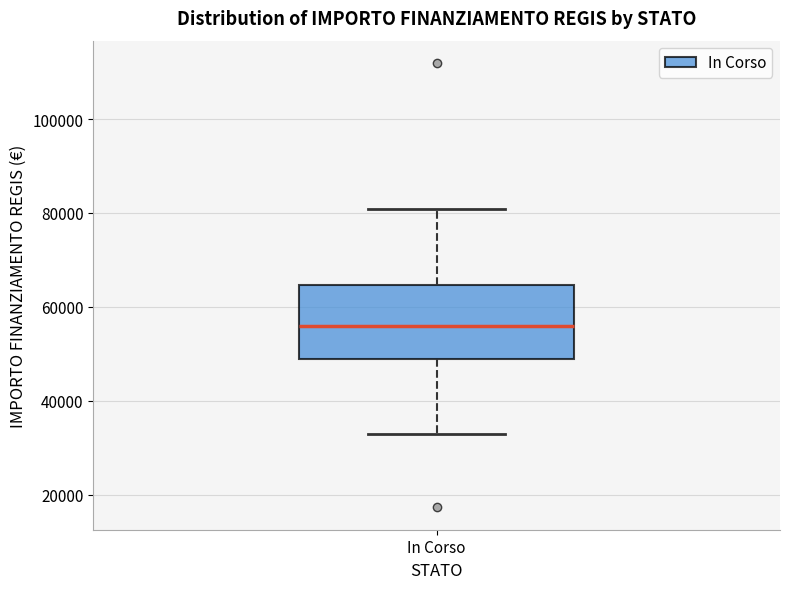

Where is the lower edge of the box for In Corso on the y-axis? The values are not printed on the chart, so give them approximately, as read against the axis.

50000